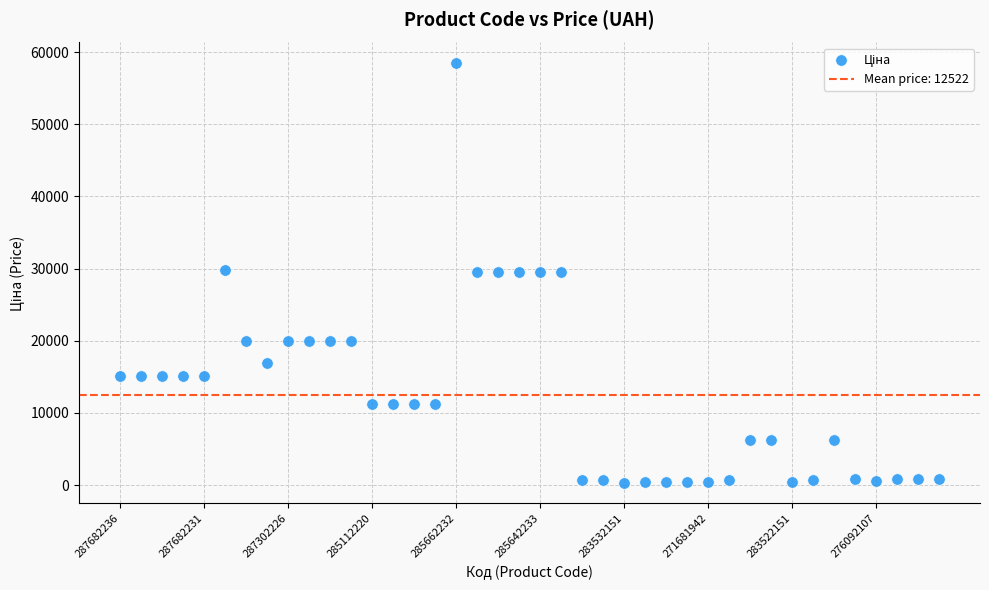

What is the range of Y values (max minus min)?

58066.7